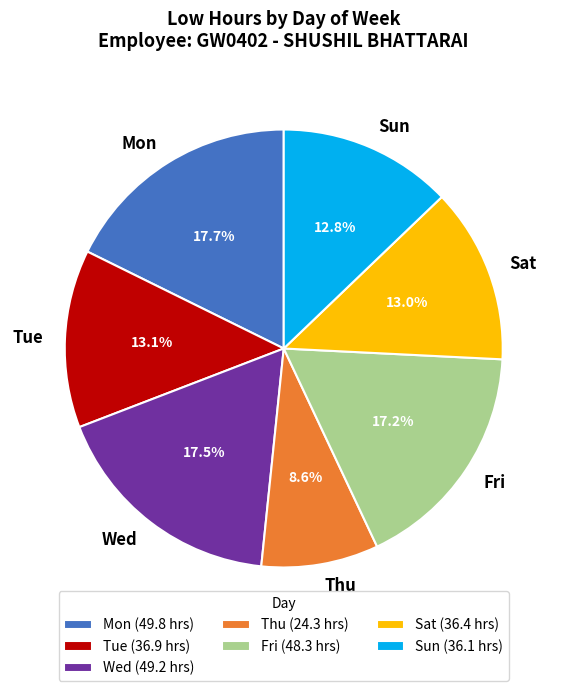

Do Sun and Mon together represent more than half of the pie?

No